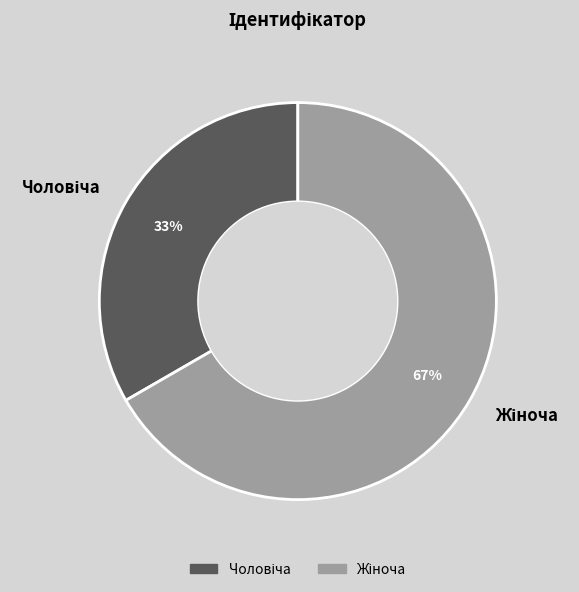

Count the number of slices in the pie.

2